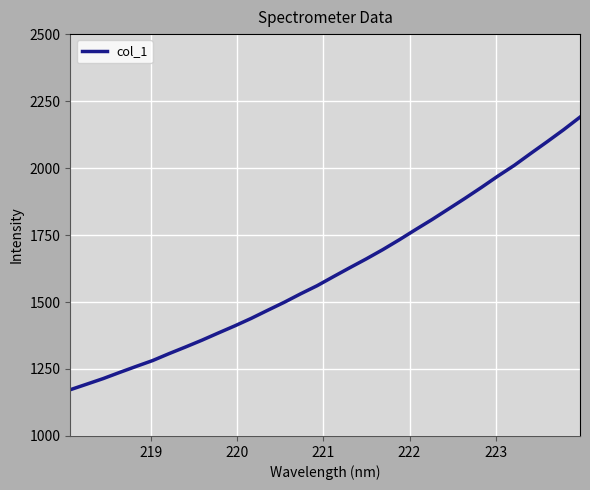

What is the smallest value displayed?

1172.7